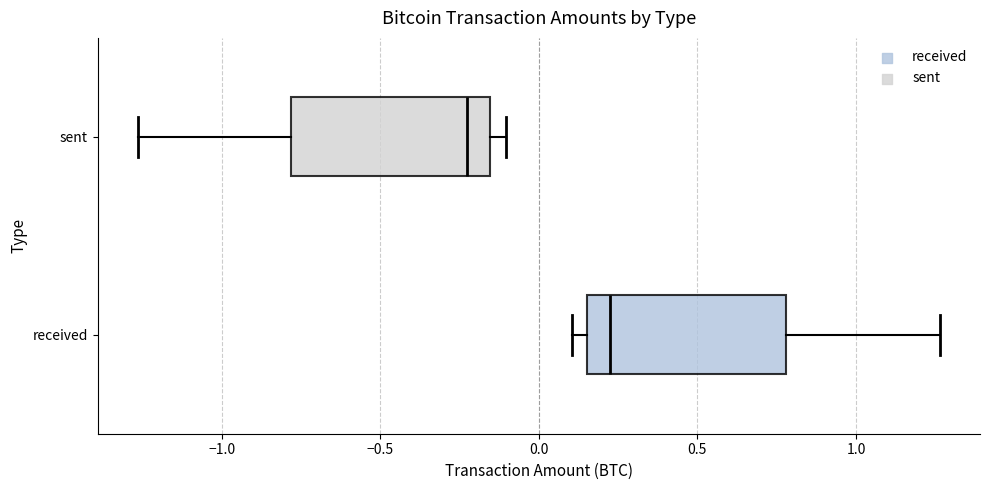

Reading bottom to top, transcribe this box plot: for each box, give where its median line is, the range the box spans, and where its two whiskers end, as read against the x-axis. The values are not printed on the chart, so give them approximately, as read against the axis.

received: median 0.25, box 0.15 to 0.80, whiskers 0.10 to 1.25
sent: median -0.25, box -0.80 to -0.15, whiskers -1.25 to -0.10